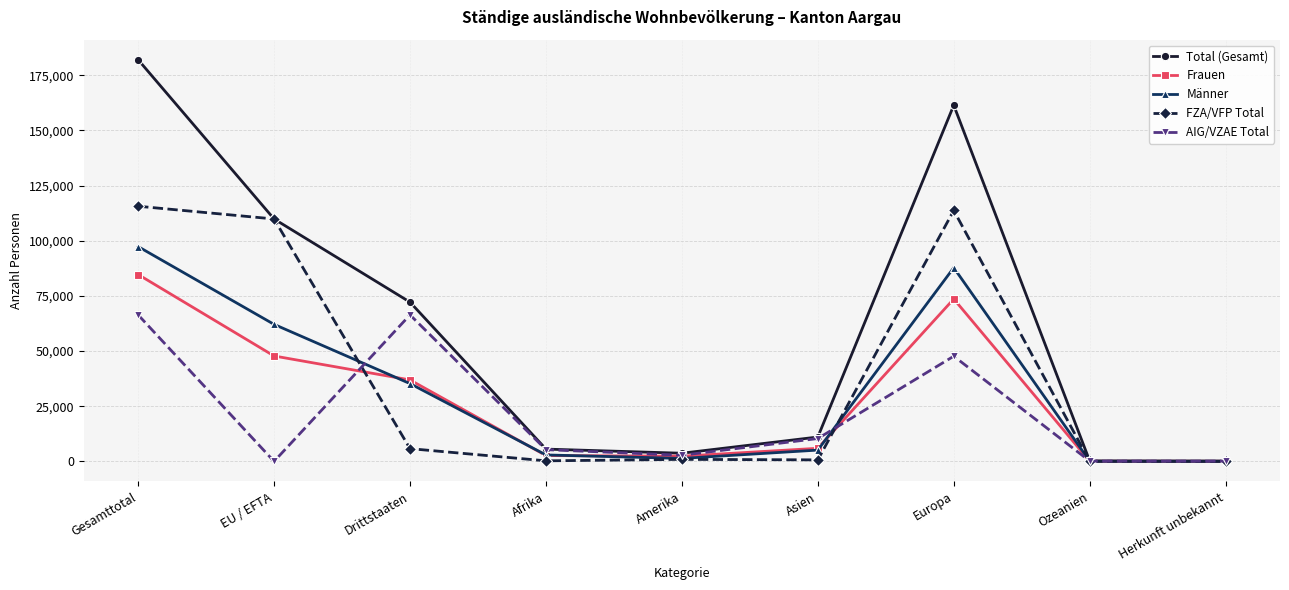

True or false: FZA/VFP Total and AIG/VZAE Total intersect in this chart.

True